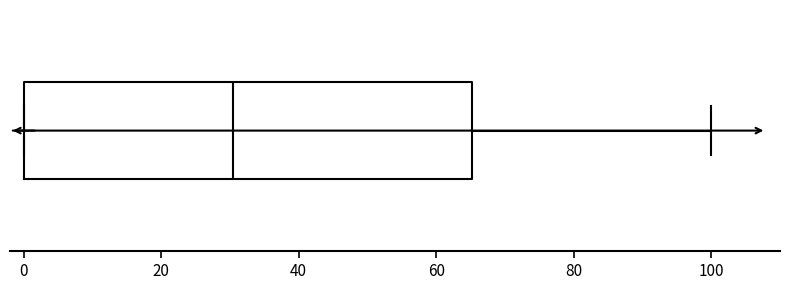

Where does the right whisker of the box end on the x-axis? The values are not printed on the chart, so give them approximately, as read against the axis.

100